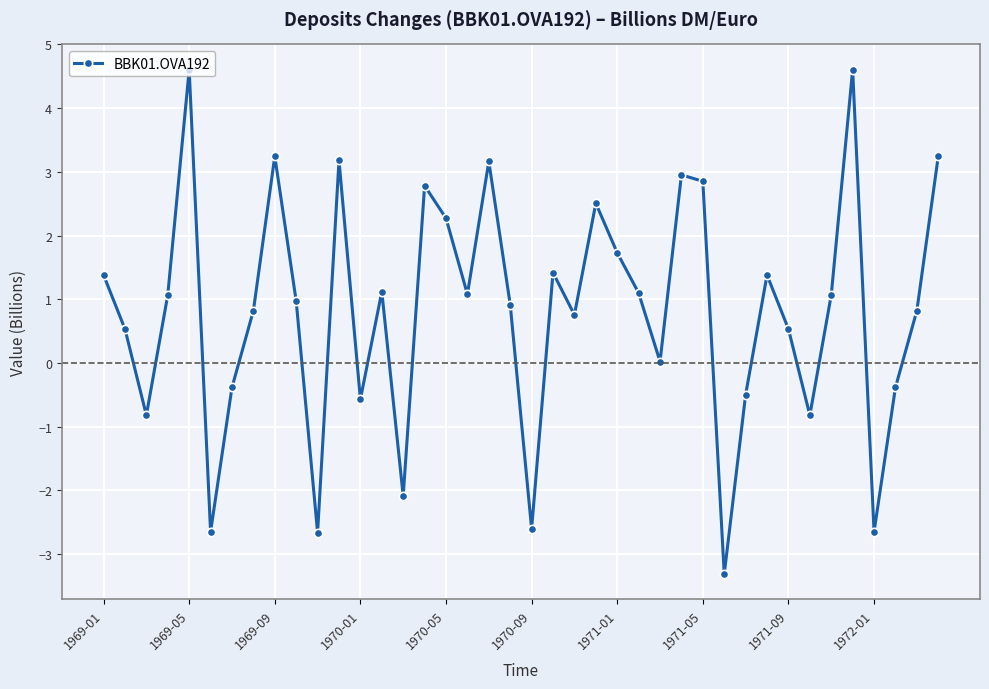

How many interior local peaks (higher than both neighbors) does the data have?

11